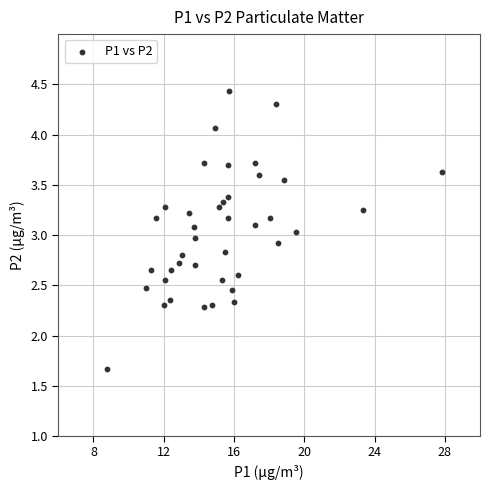

What is the range of Y values (max minus min)?

2.8